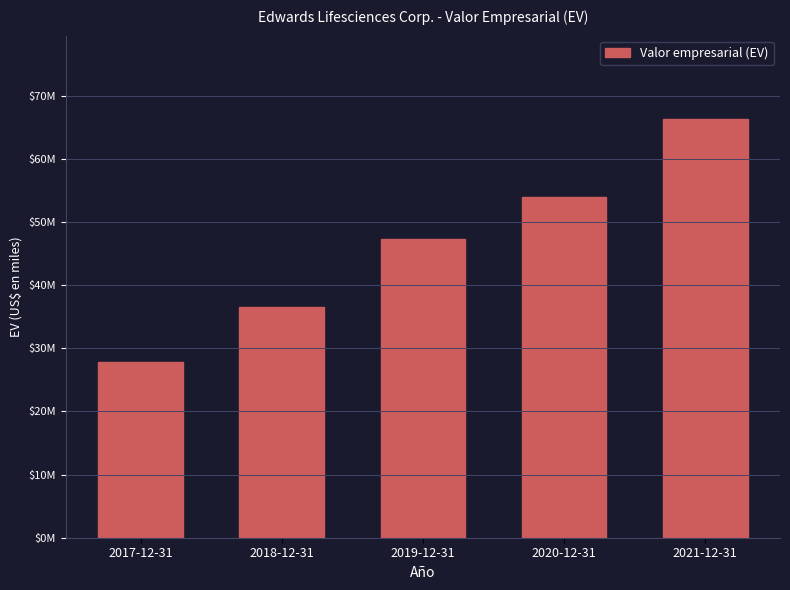

List the labels in order of value, smallest first.

2017-12-31, 2018-12-31, 2019-12-31, 2020-12-31, 2021-12-31